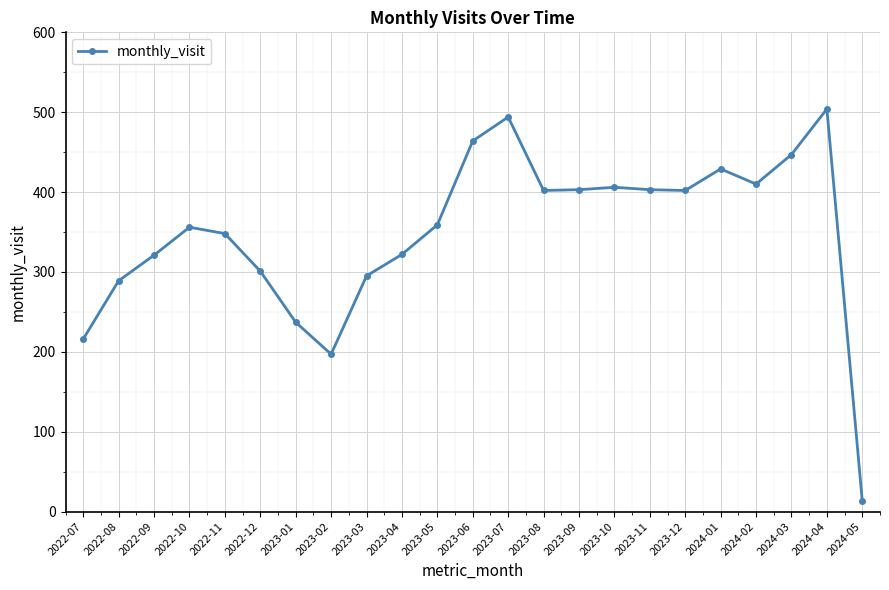

What is the label of the 15th point from the left?

2023-09